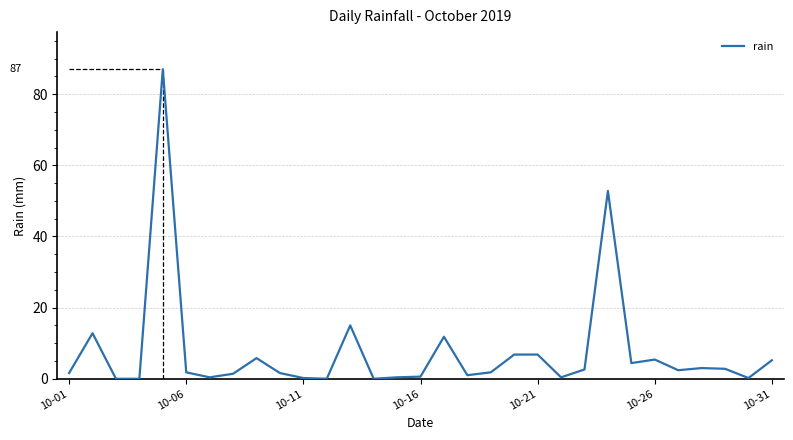

What is the difference between the maximum and minimum values?

87.0